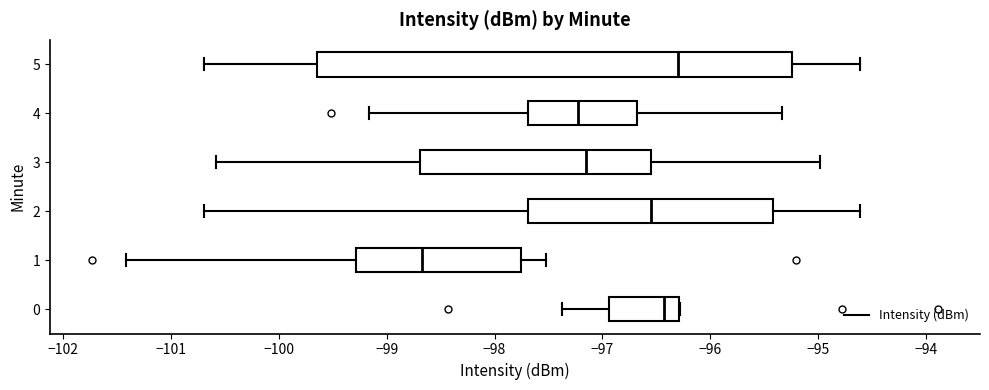

Which box is the widest, from its left edge to its right edge?

5